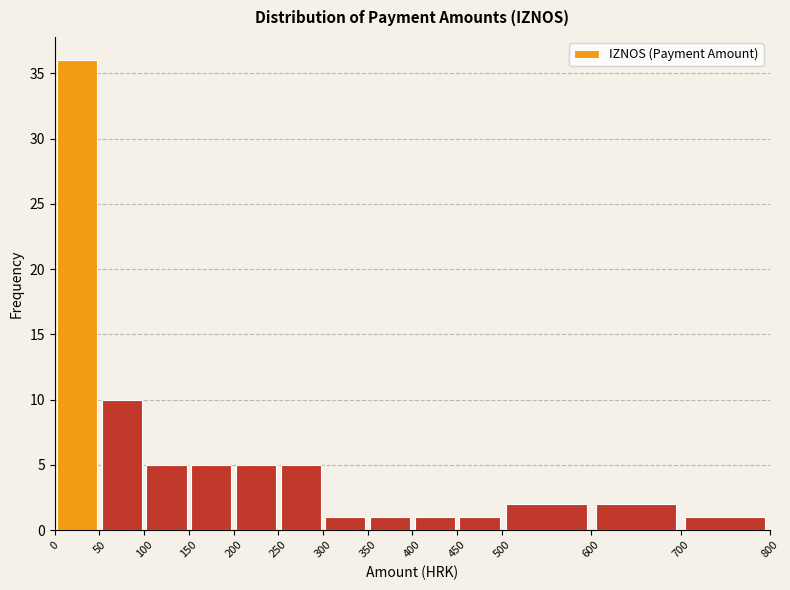

Over which range of the x-axis is the bar tallest?

0 to 50